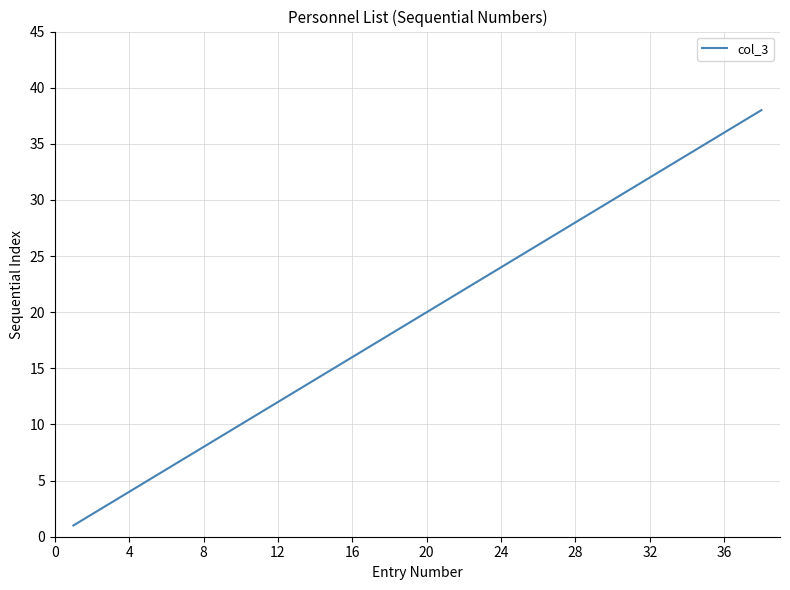

Reading right to left, list all the values displayed in this chart.

38	37	36	35	34	33	32	31	30	29	28	27	26	25	24	23	22	21	20	19	18	17	16	15	14	13	12	11	10	9	8	7	6	5	4	3	2	1